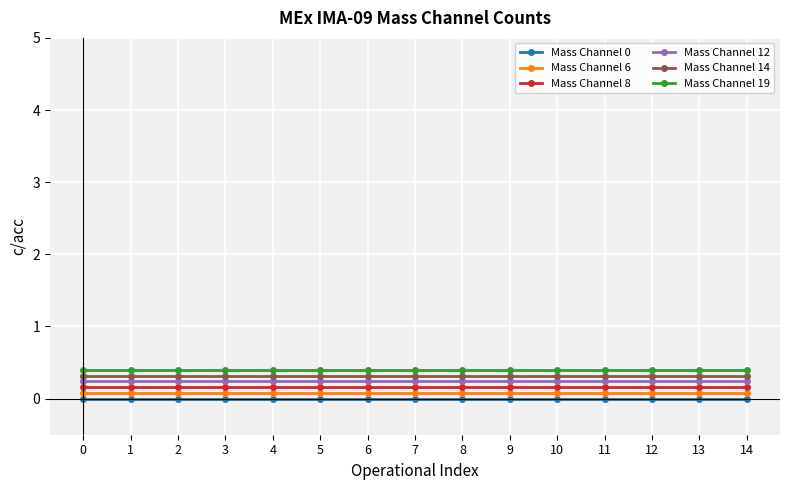

Is the value of Mass Channel 12 at 11 greater than the value of Mass Channel 14 at 13?

No